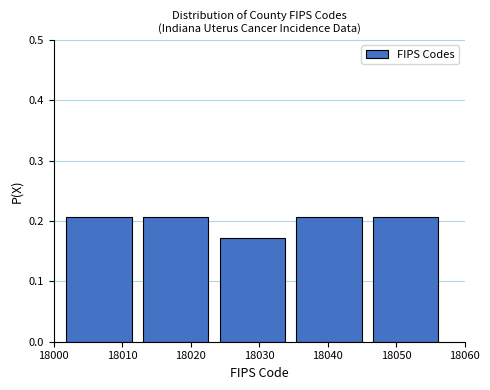

Reading left to right, list every bar in this chart as the range it spans on the x-axis followed by its height. Neither the bar edges nor the heights are printed on the chart, so give them approximately, as read against the axes.

18001.0 to 18012.2: 0.21
18012.2 to 18023.4: 0.21
18023.4 to 18034.6: 0.17
18034.6 to 18045.8: 0.21
18045.8 to 18057.0: 0.21